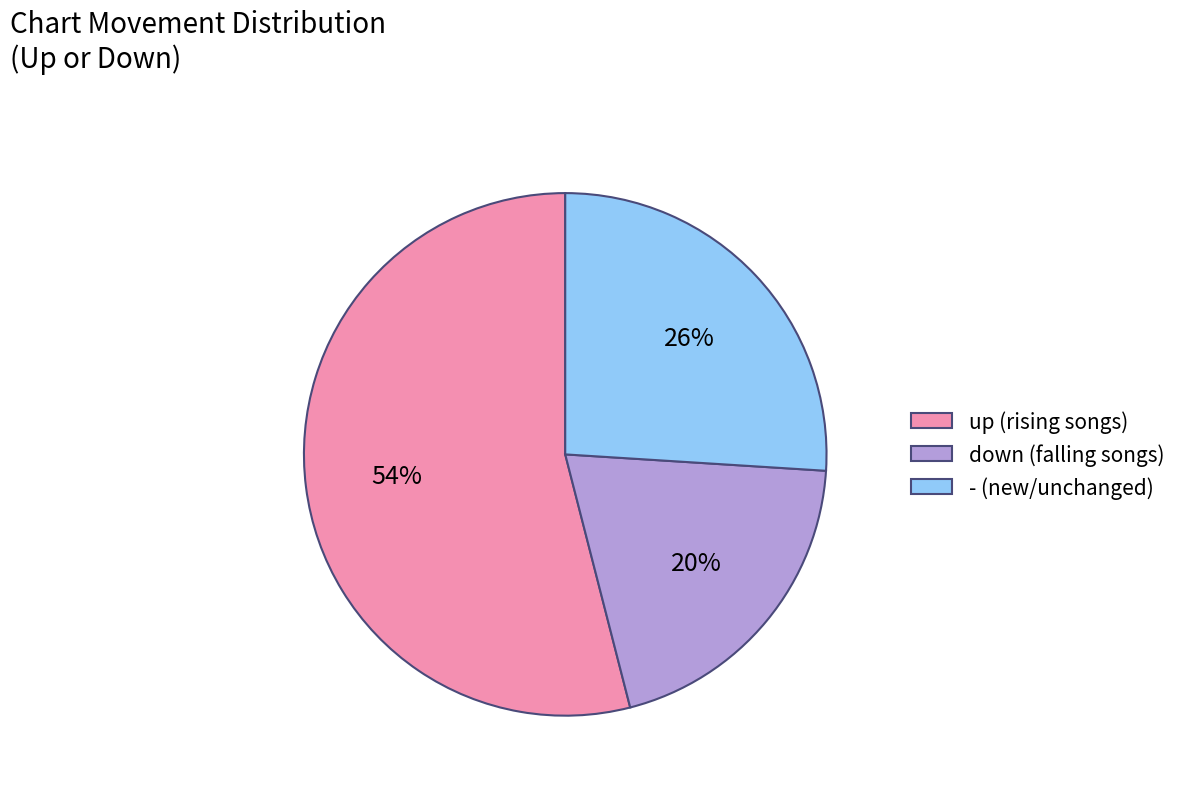

To the nearest percent, what is the average slice percentage?

33%